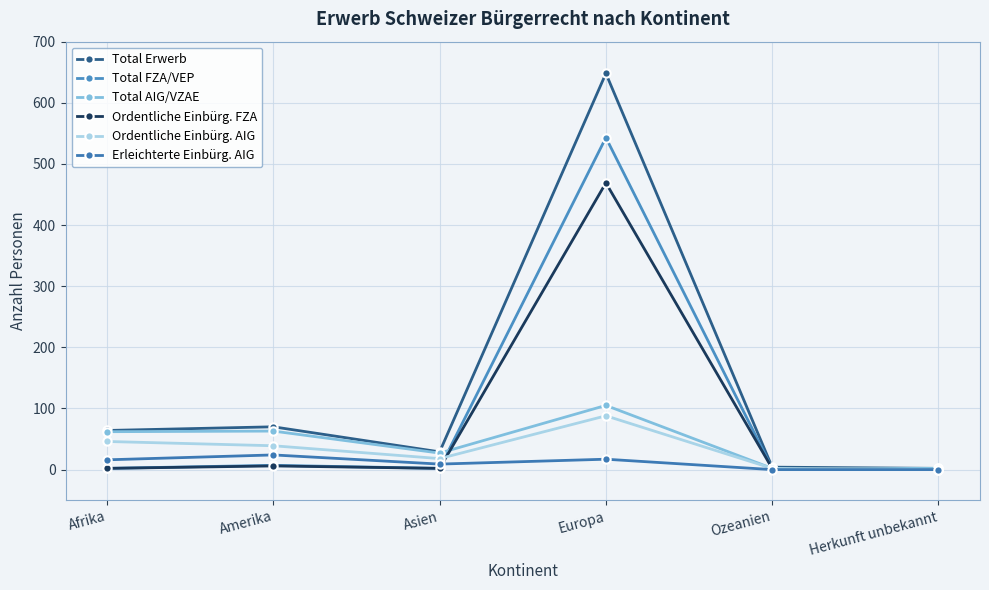

True or false: Total Erwerb and Ordentliche Einbürg. FZA intersect in this chart.

False